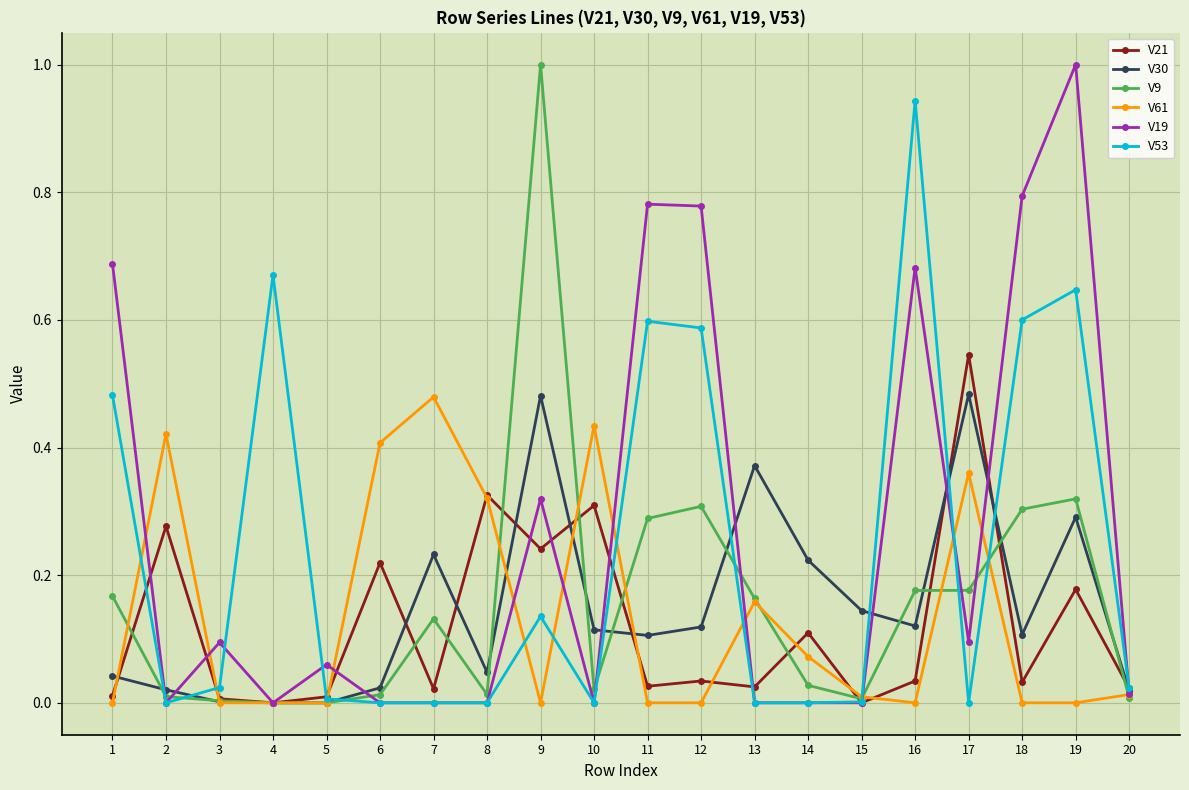

True or false: V61 has a value of 0.1 at 14.

True